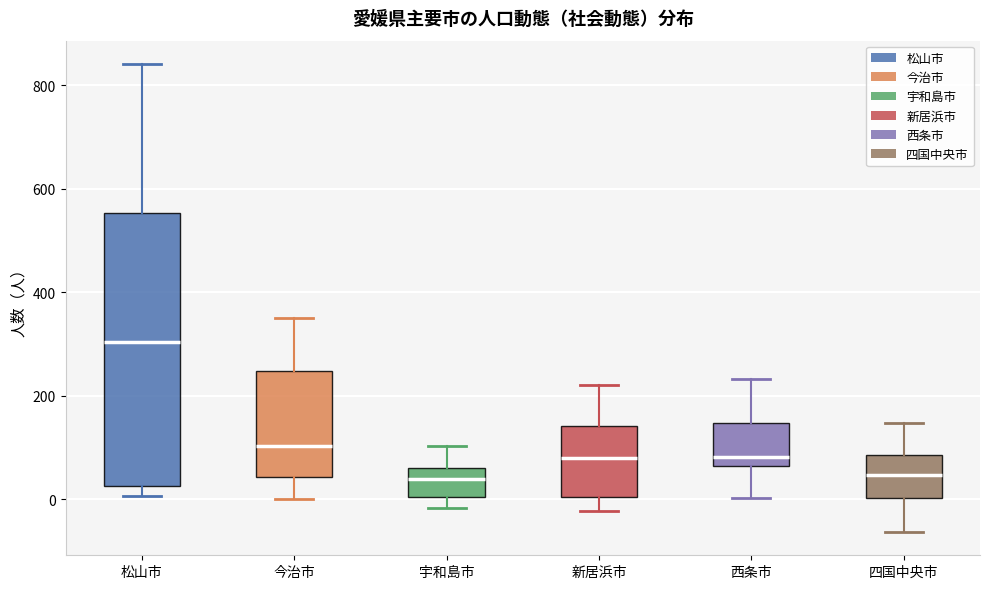

Which box has the highest median line?

松山市